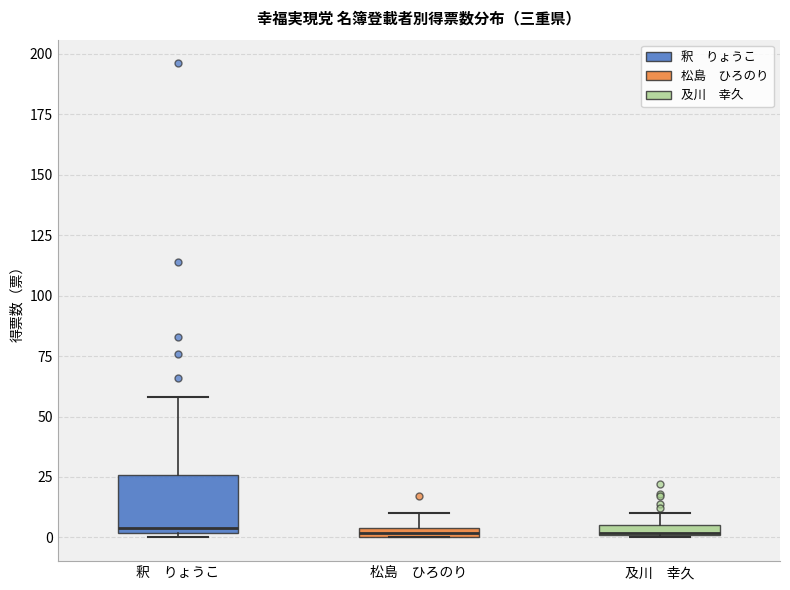

Where is the upper edge of the box for 及川 幸久 on the y-axis? The values are not printed on the chart, so give them approximately, as read against the axis.

5